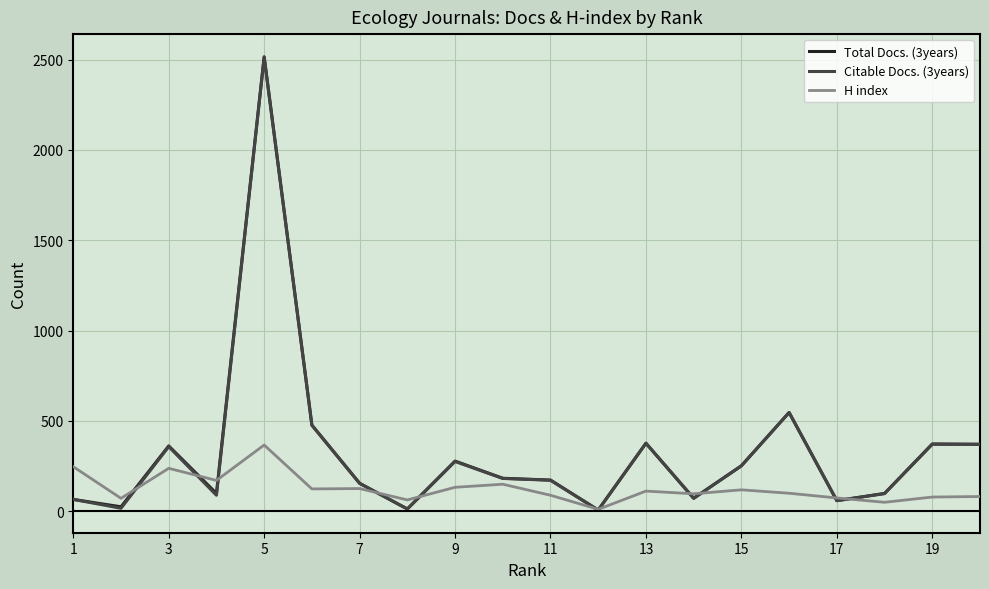

Which series has the largest total across all categories?

Total Docs. (3years)